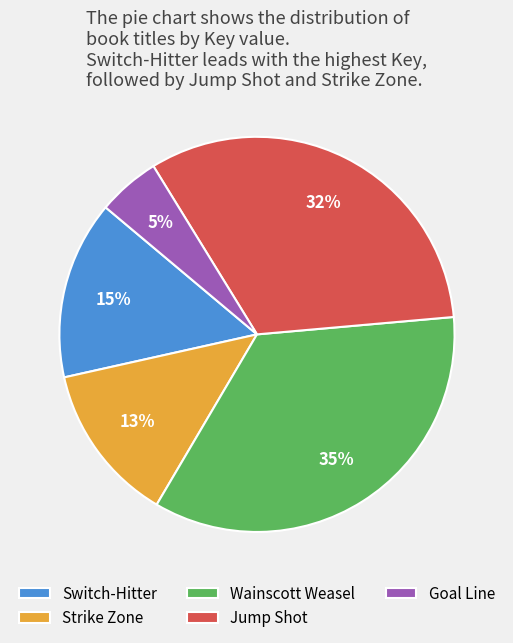

What is the smallest slice in the pie chart?

Goal Line